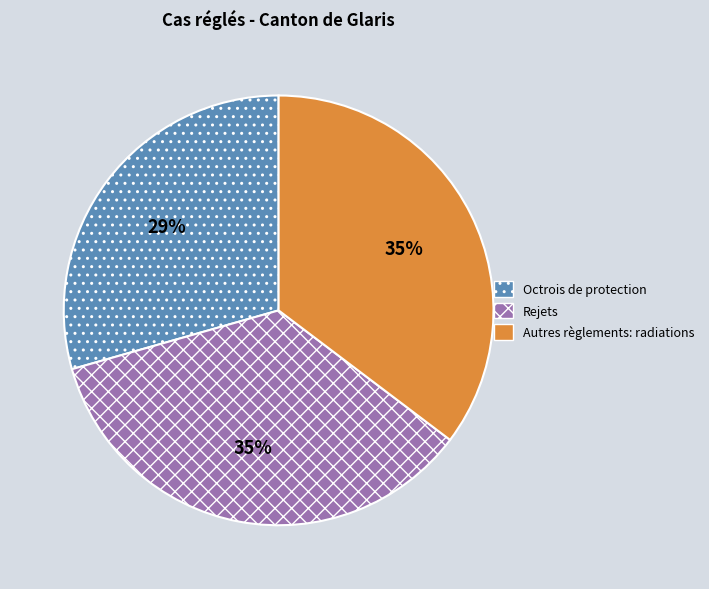

What is the ratio of the value at Rejets to the value at Autres règlements: radiations?

1.0